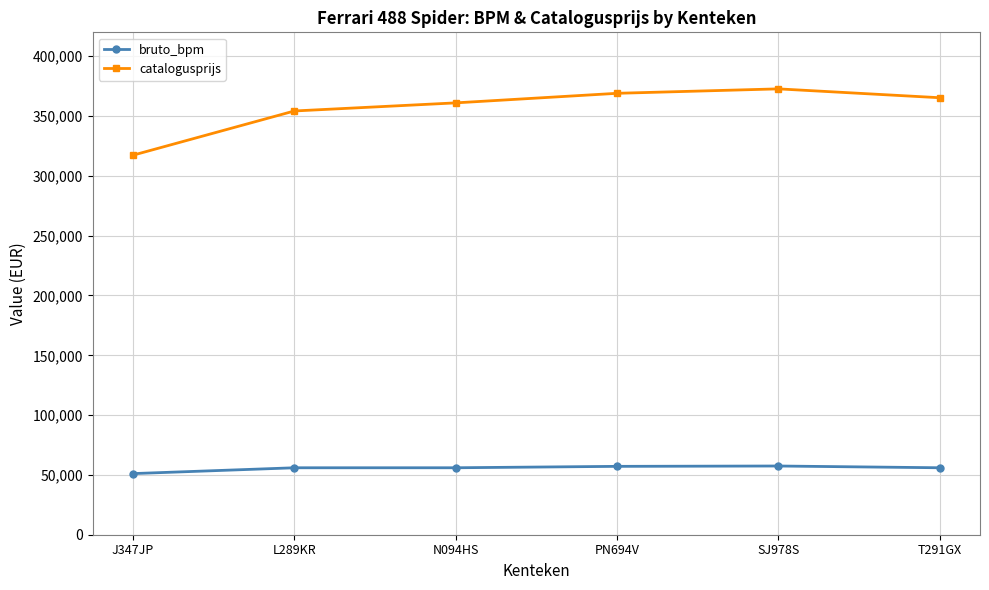

How many series are shown in this chart?

2